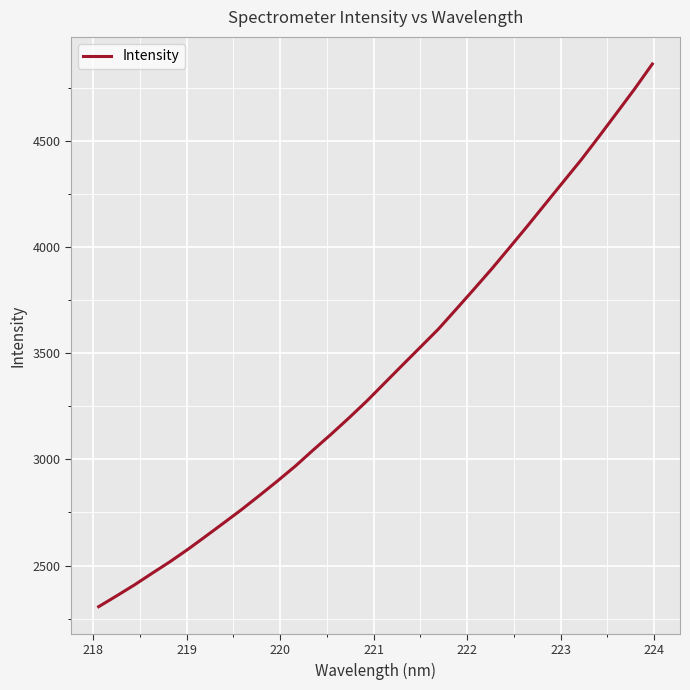

What is the difference between the maximum and minimum values?

2555.4